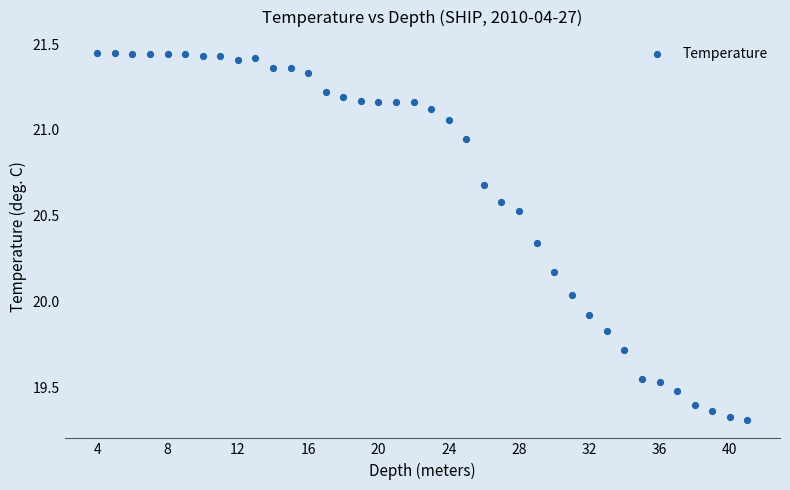

What is the range of Y values (max minus min)?

2.1